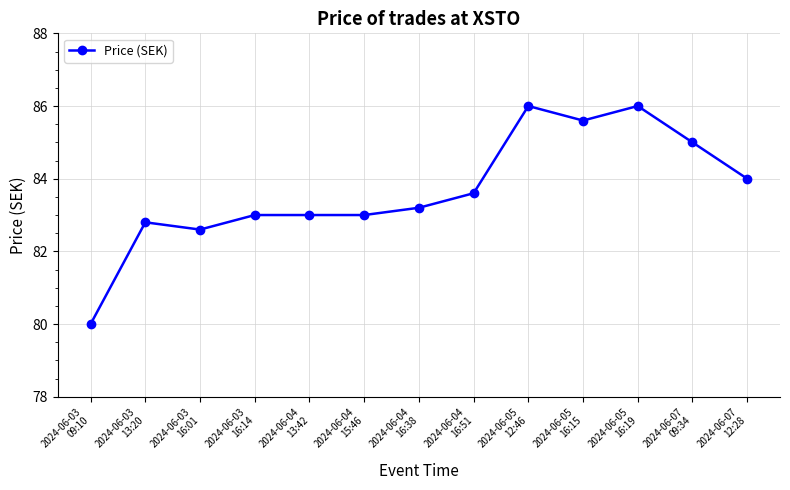

What is the change in value from 2024-06-03
16:14 to 2024-06-04
16:38?

+0.2